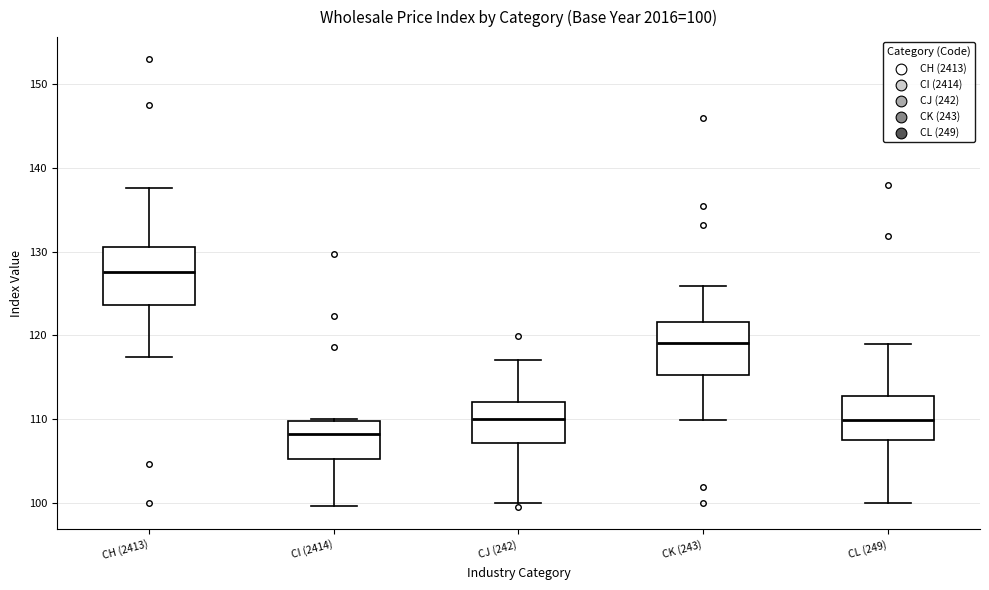

Which box's median line is the lowest?

CI (2414)